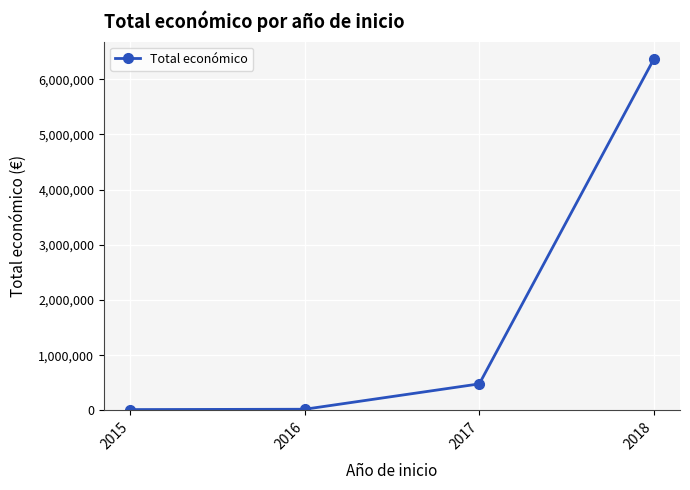

Is it true that the value at 2017 is 479545?

True